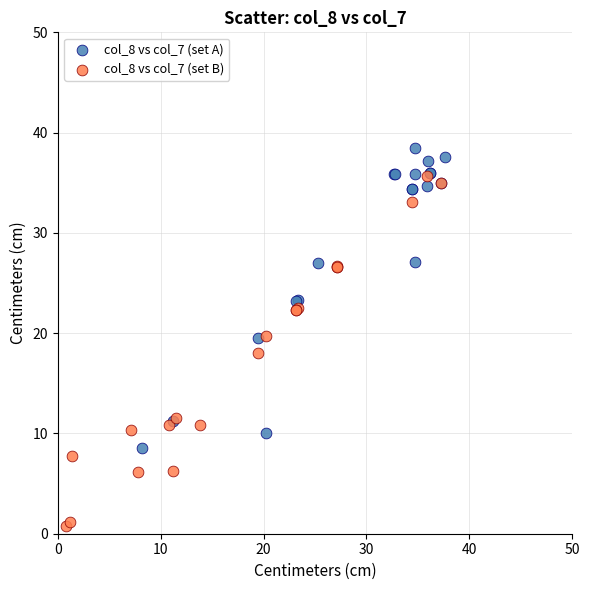

Which series has the widest spread of Y values?

col_8 vs col_7 (set B)